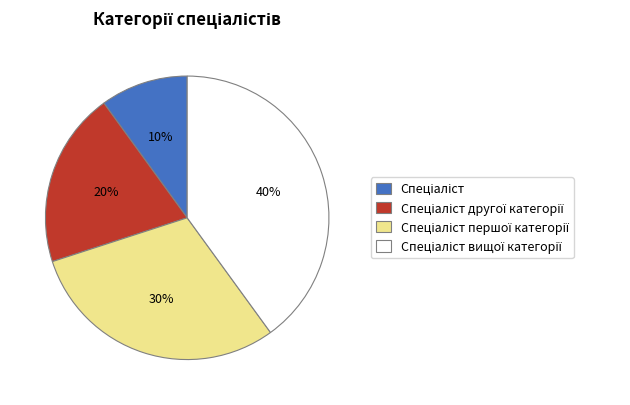

Is there any slice that represents more than half of the pie?

No